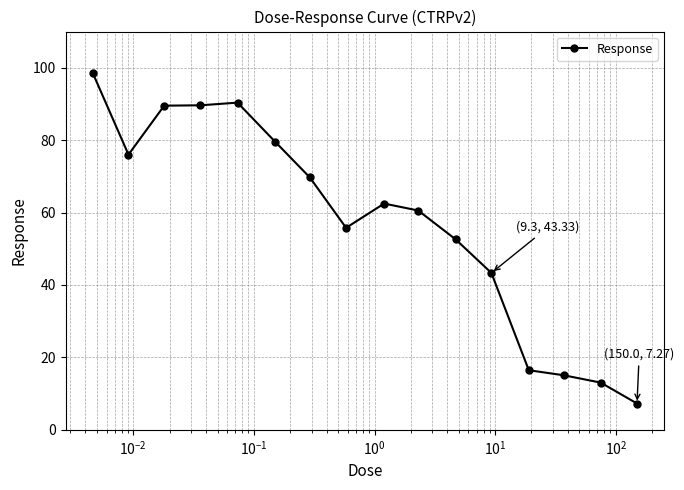

What is the greatest value displayed?

98.6